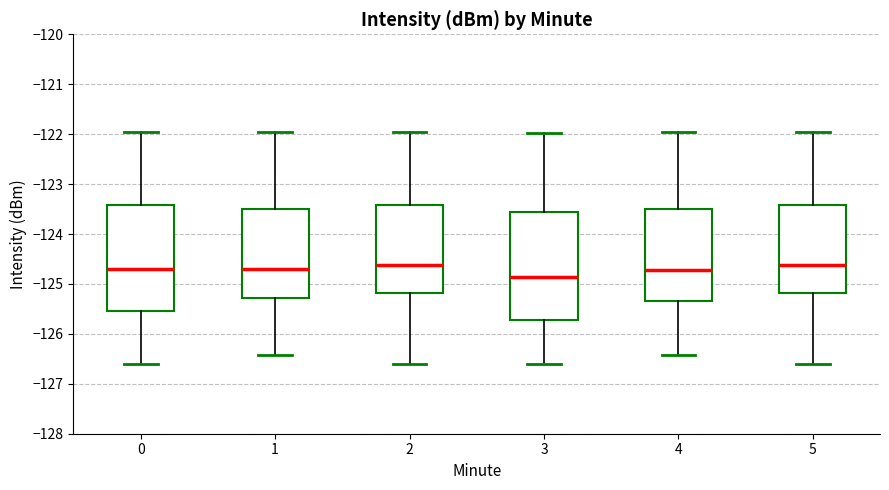

Reading left to right, transcribe this box plot: for each box, give where its median line is, the range the box spans, and where its two whiskers end, as read against the y-axis. The values are not printed on the chart, so give them approximately, as read against the axis.

0: median -124.7, box -125.5 to -123.4, whiskers -126.6 to -122.0
1: median -124.7, box -125.3 to -123.5, whiskers -126.4 to -122.0
2: median -124.6, box -125.2 to -123.4, whiskers -126.6 to -122.0
3: median -124.9, box -125.7 to -123.5, whiskers -126.6 to -122.0
4: median -124.7, box -125.3 to -123.5, whiskers -126.4 to -122.0
5: median -124.6, box -125.2 to -123.4, whiskers -126.6 to -122.0